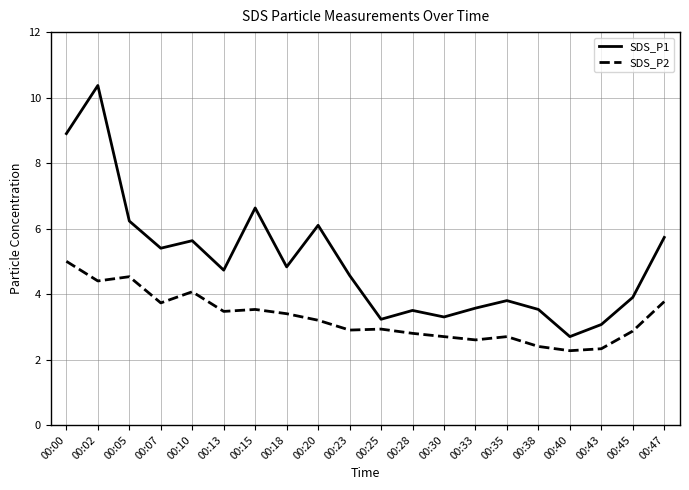

Which series has the largest total across all categories?

SDS_P1